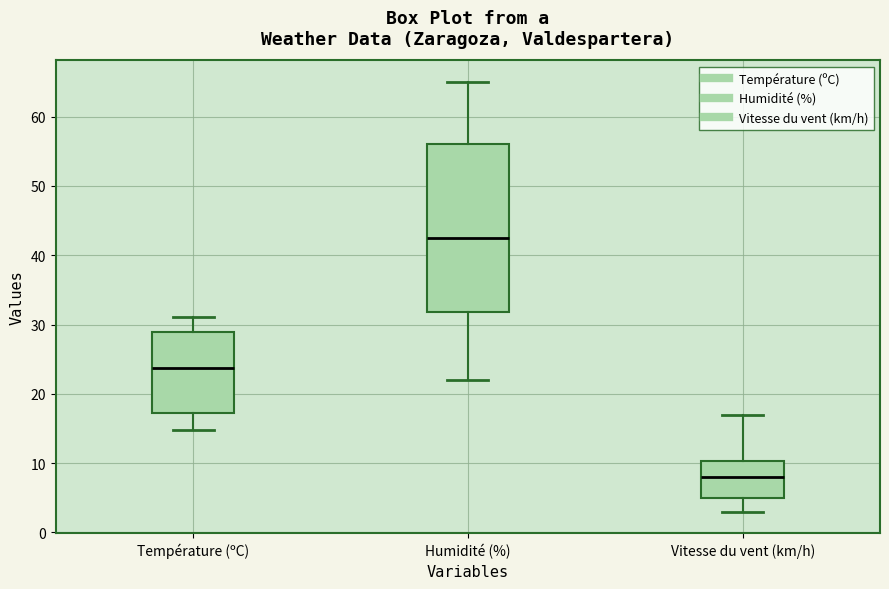

Reading left to right, read every box against the y-axis: the position of its median line, the range the box covers, and the ends of its whiskers. The values are not printed on the chart, so give them approximately, as read against the axis.

Température (ºC): median 24, box 17 to 29, whiskers 15 to 31
Humidité (%): median 43, box 32 to 56, whiskers 22 to 65
Vitesse du vent (km/h): median 8, box 5 to 10, whiskers 3 to 17